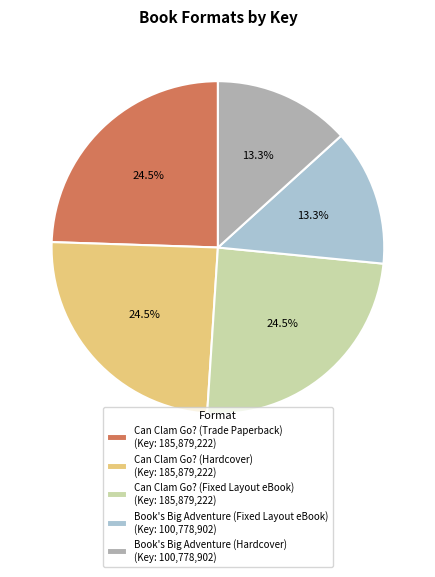

To the nearest percent, what is the average slice percentage?

20%